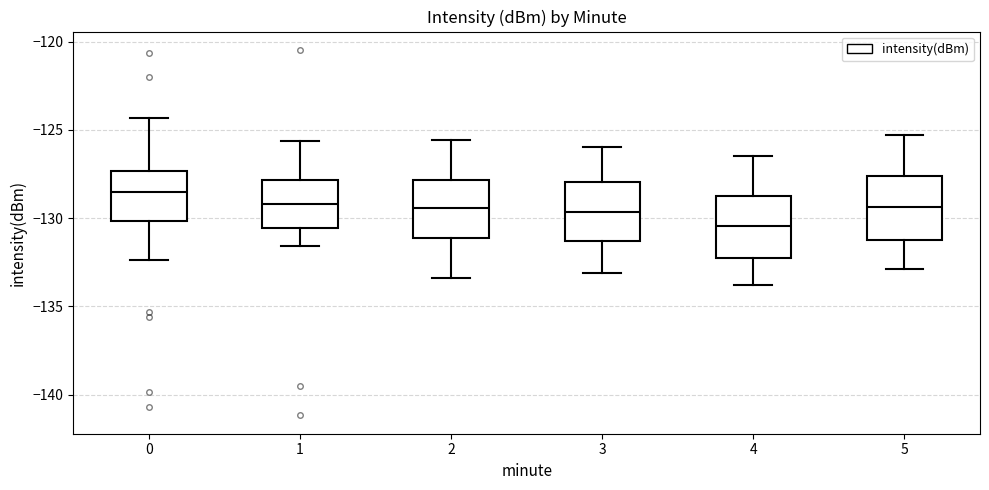

Reading left to right, transcribe this box plot: for each box, give where its median line is, the range the box spans, and where its two whiskers end, as read against the y-axis. The values are not printed on the chart, so give them approximately, as read against the axis.

0: median -128.5, box -130.0 to -127.5, whiskers -132.5 to -124.5
1: median -129.0, box -130.5 to -128.0, whiskers -131.5 to -125.5
2: median -129.5, box -131.0 to -128.0, whiskers -133.5 to -125.5
3: median -129.5, box -131.5 to -128.0, whiskers -133.0 to -126.0
4: median -130.5, box -132.0 to -128.5, whiskers -134.0 to -126.5
5: median -129.5, box -131.0 to -127.5, whiskers -133.0 to -125.5